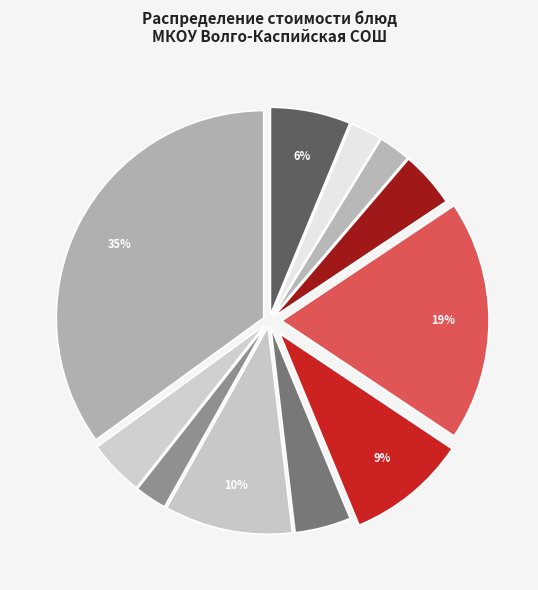

How many slices are in this pie chart?

11